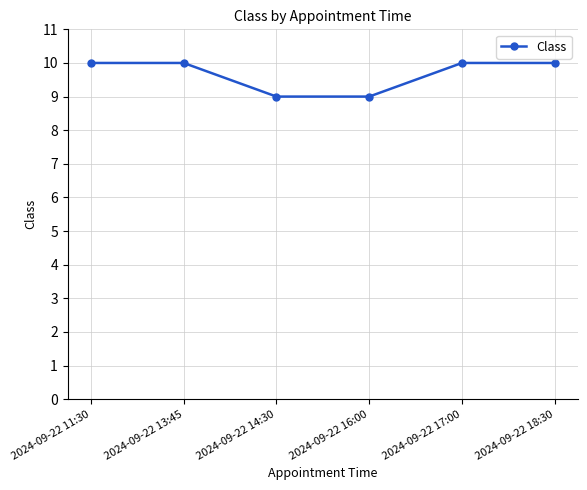

The value at 2024-09-22 11:30 is 4. True or false?

False